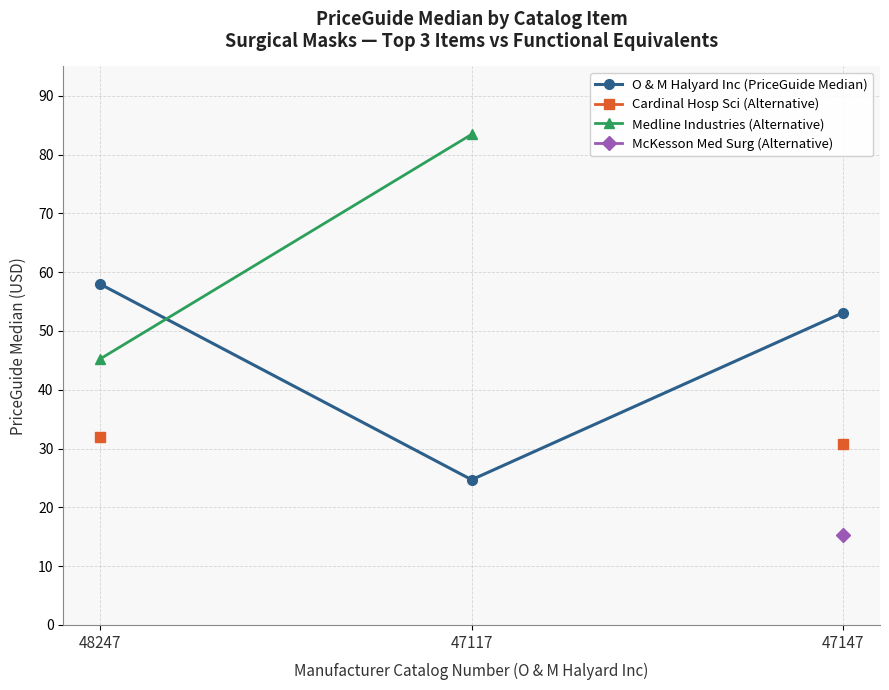

Is it true that O & M Halyard Inc (PriceGuide Median) equals 20.6 at 47147?

False